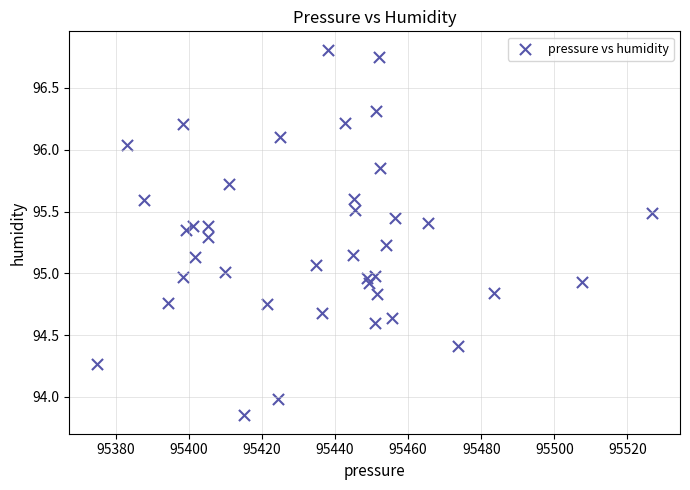

What is the range of X values (max minus min)?

151.8